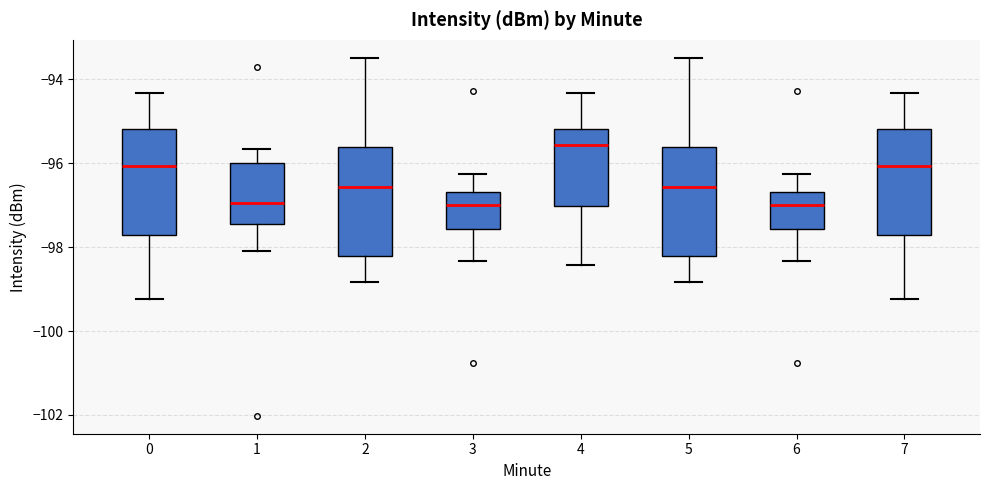

Reading left to right, transcribe this box plot: for each box, give where its median line is, the range the box spans, and where its two whiskers end, as read against the y-axis. The values are not printed on the chart, so give them approximately, as read against the axis.

0: median -96.0, box -97.8 to -95.2, whiskers -99.2 to -94.4
1: median -97.0, box -97.4 to -96.0, whiskers -98.0 to -95.6
2: median -96.6, box -98.2 to -95.6, whiskers -98.8 to -93.4
3: median -97.0, box -97.6 to -96.6, whiskers -98.4 to -96.2
4: median -95.6, box -97.0 to -95.2, whiskers -98.4 to -94.4
5: median -96.6, box -98.2 to -95.6, whiskers -98.8 to -93.4
6: median -97.0, box -97.6 to -96.6, whiskers -98.4 to -96.2
7: median -96.0, box -97.8 to -95.2, whiskers -99.2 to -94.4